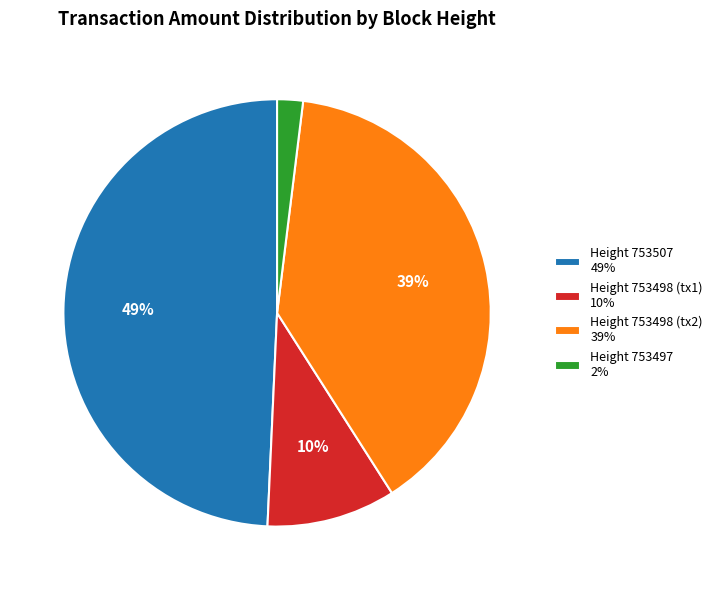

Does Height 753507 49% account for over 50% of the chart?

No